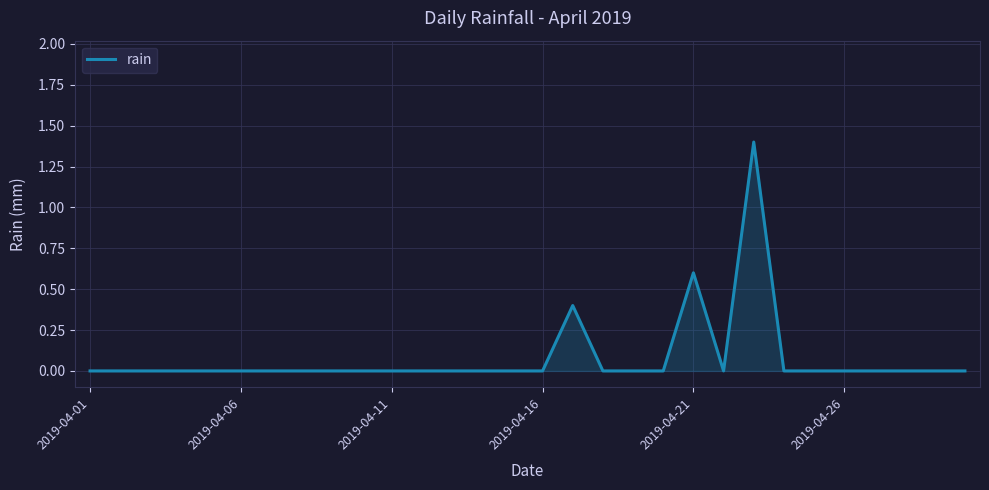

What is the maximum value shown in the chart?

1.4